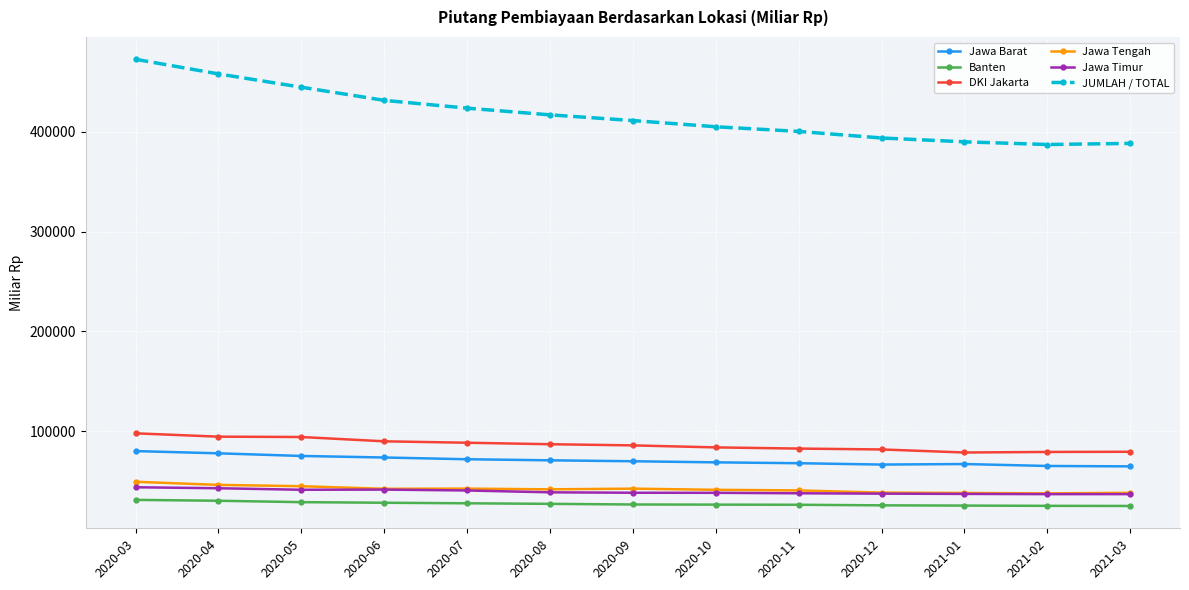

What is the difference between the highest and lowest values at 2020-12?

368405.7